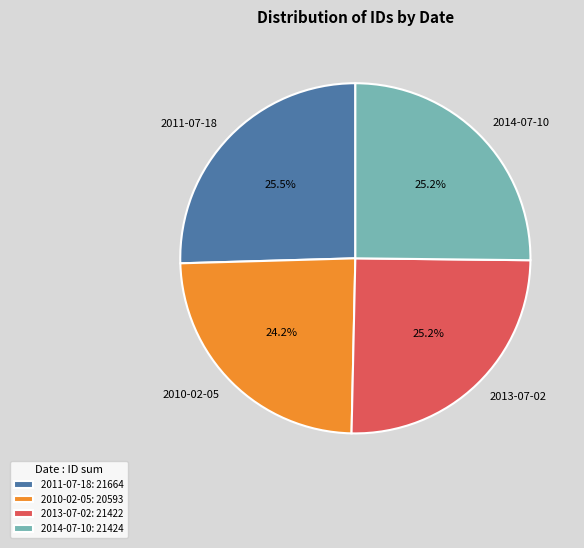

What portion of the pie excludes 2010-02-05?

75.8%